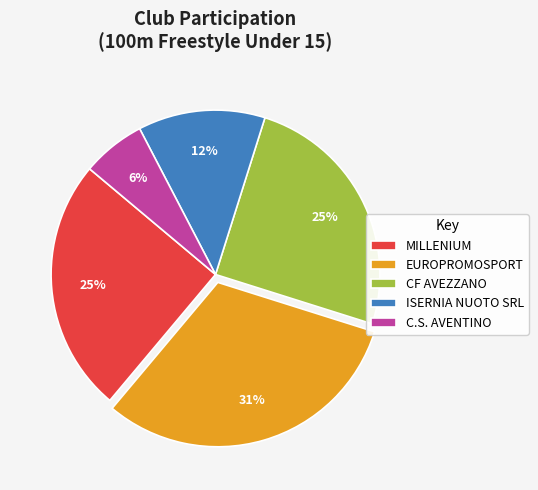

How many segments does this pie chart have?

5